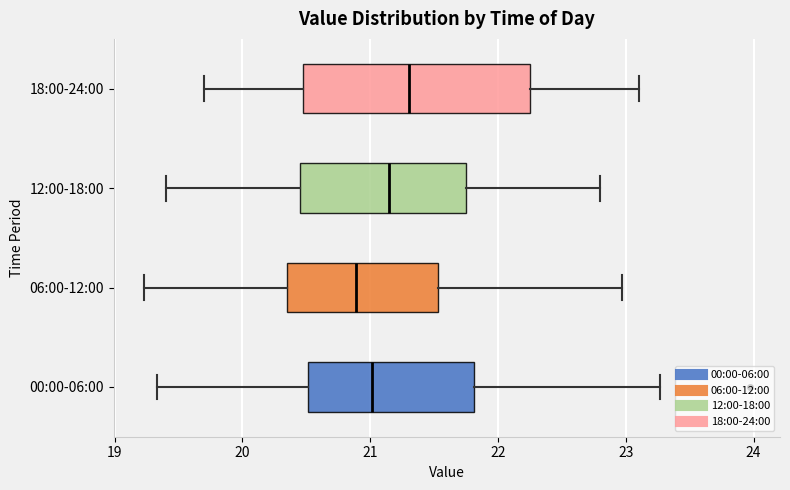

Which box is the widest, from its left edge to its right edge?

18:00-24:00